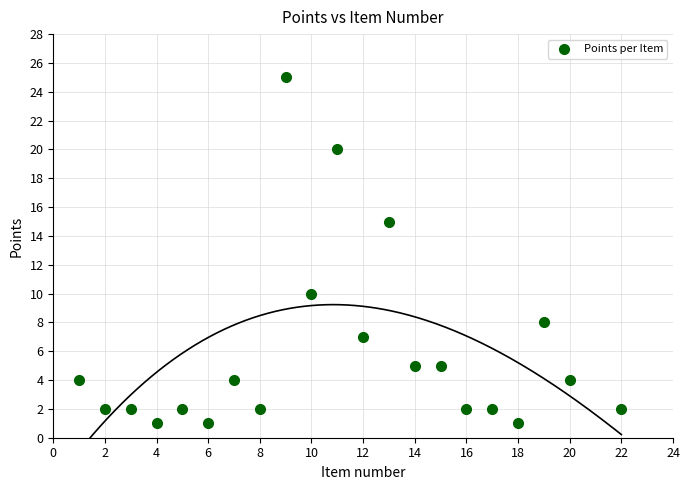

What Y value in the scatter plot is closest to 13?

15